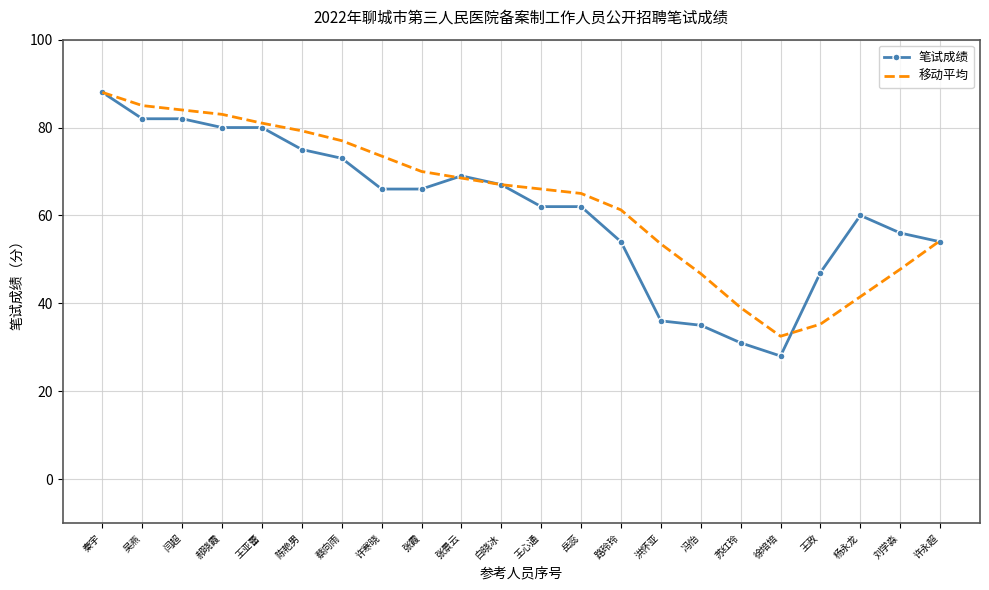

True or false: 移动平均 has more than 2 points higher than both neighbors.

False